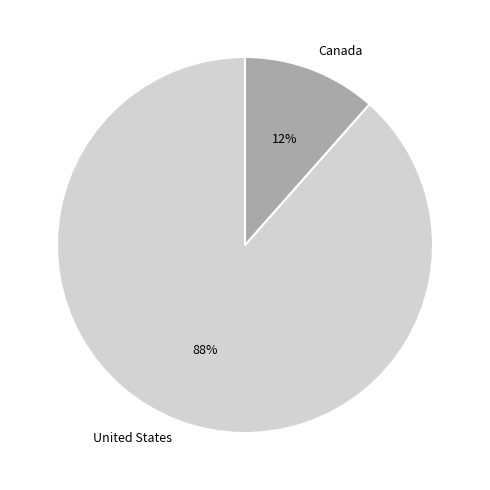

How many segments does this pie chart have?

2